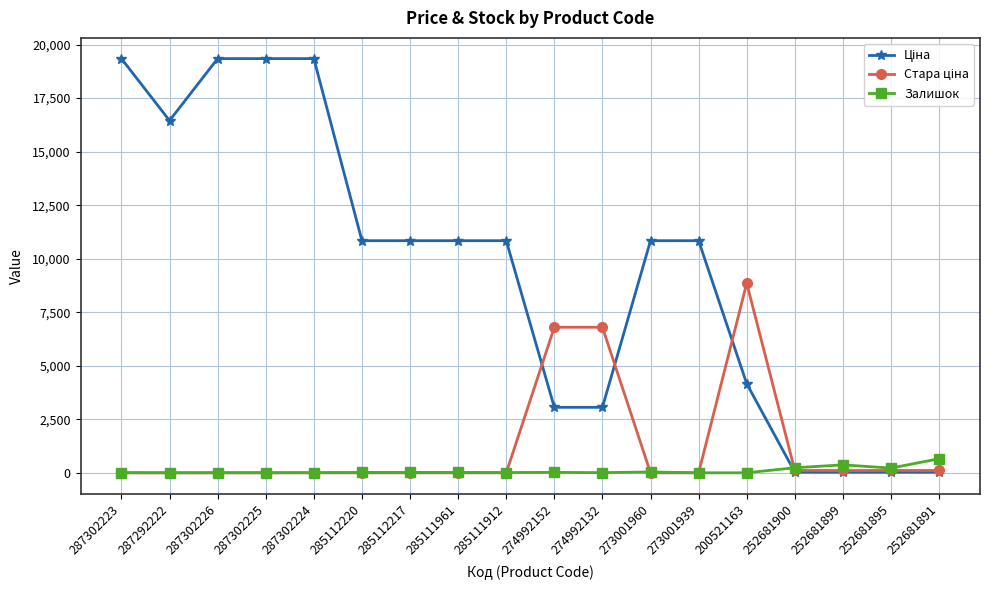

At how many categories does at least one series exceed 8586?

12